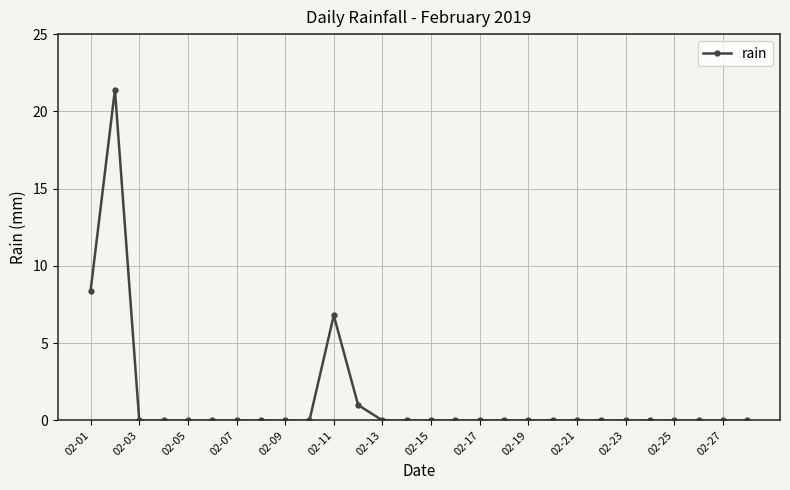

What is the average value?

1.3